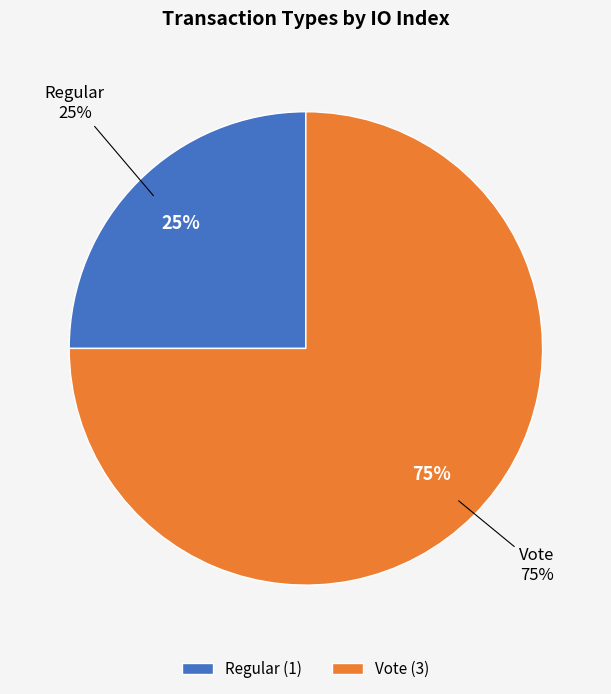

What percentage do Regular and Vote together represent?

100.0%